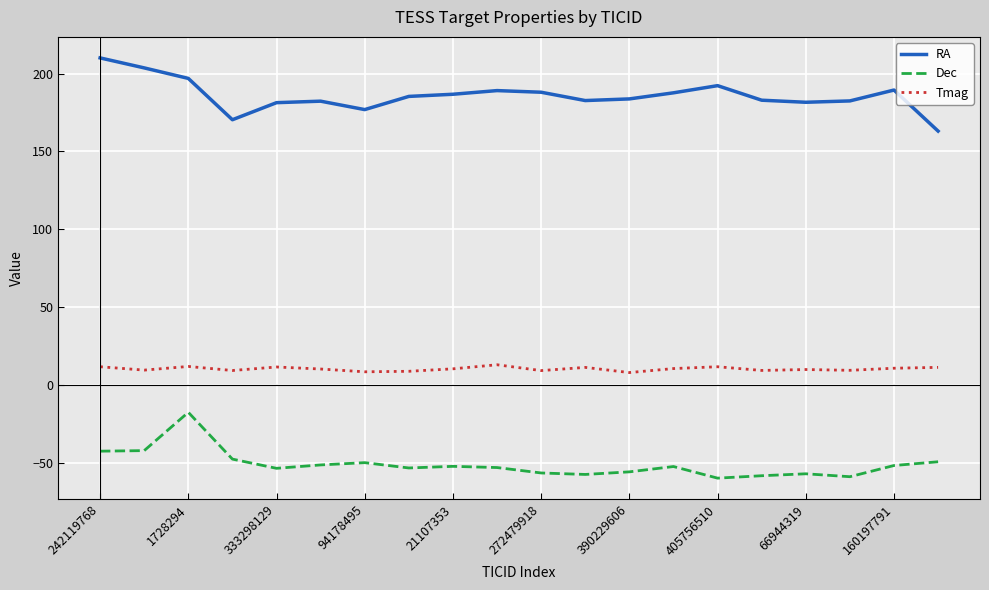

Which series has the largest total across all categories?

RA